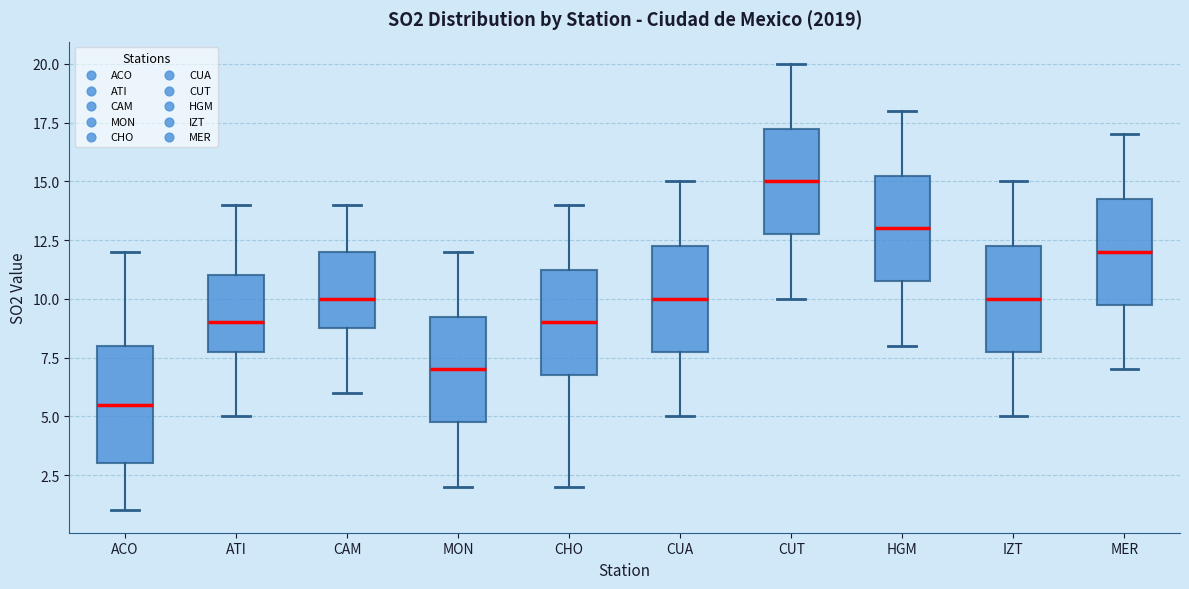

Where does the lower whisker of the box for MER end on the y-axis? The values are not printed on the chart, so give them approximately, as read against the axis.

7.0